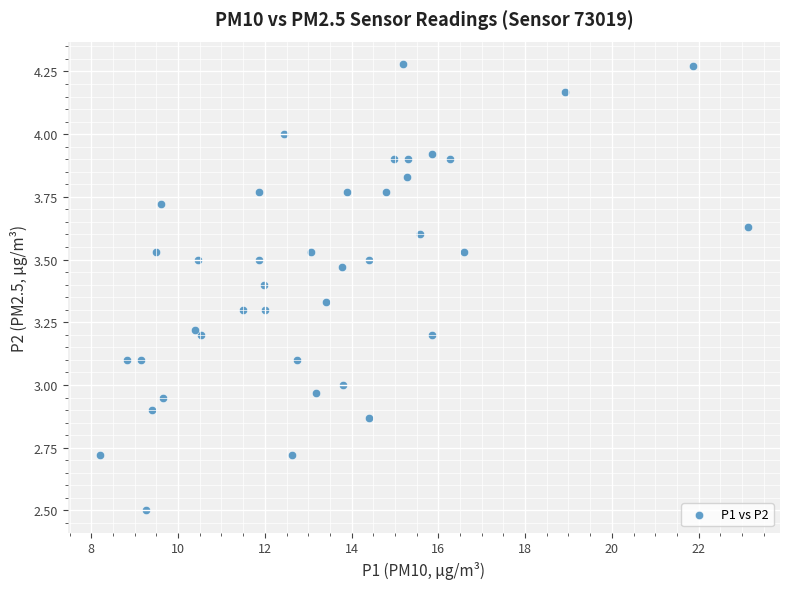

What is the range of X values (max minus min)?

14.9